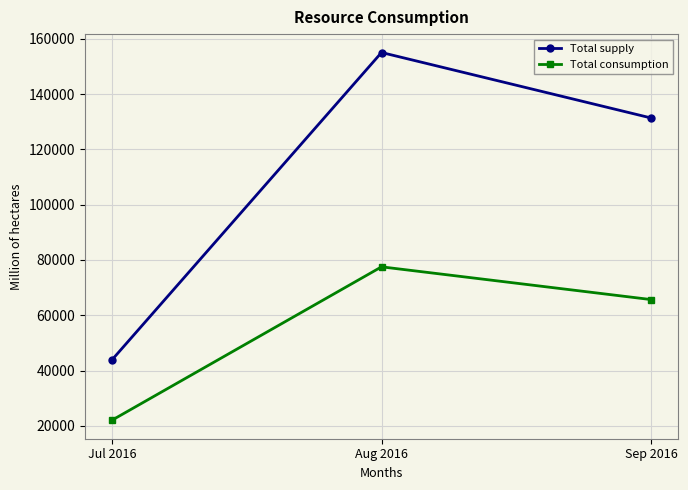

Which category has the highest value in the Total supply series?

Aug 2016